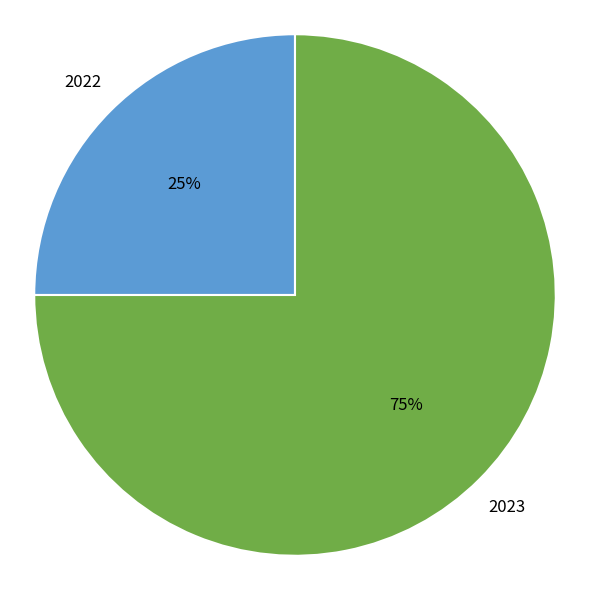

Combined, do 2022 and 2023 account for over 50%?

Yes